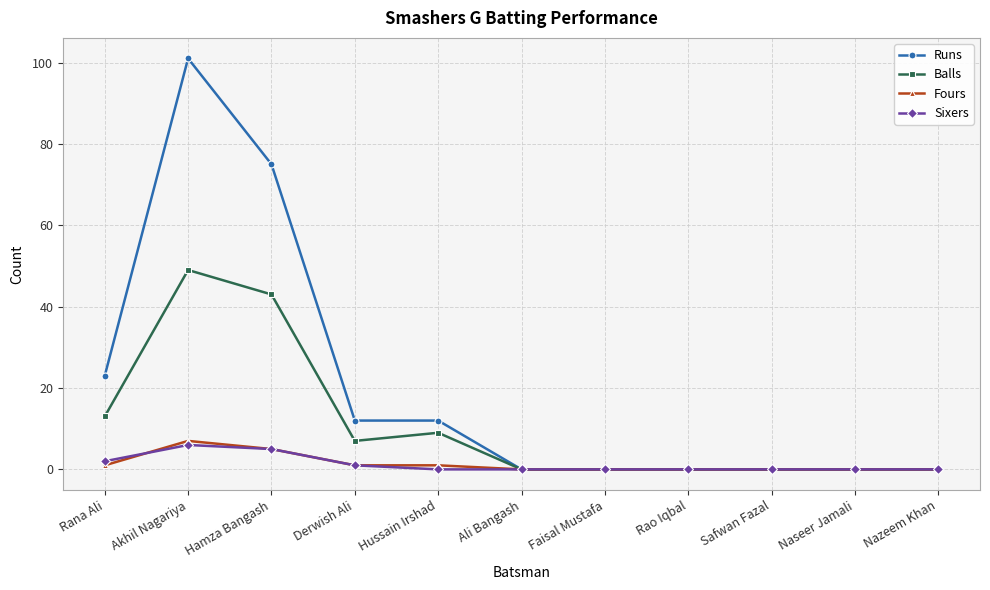

Reading right to left, extract all data points from this chart.

Runs: 0	0	0	0	0	0	12	12	75	101	23
Balls: 0	0	0	0	0	0	9	7	43	49	13
Fours: 0	0	0	0	0	0	1	1	5	7	1
Sixers: 0	0	0	0	0	0	0	1	5	6	2